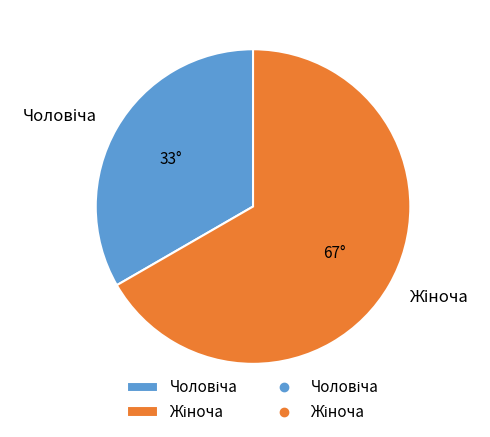

Is there any slice that represents more than half of the pie?

Yes